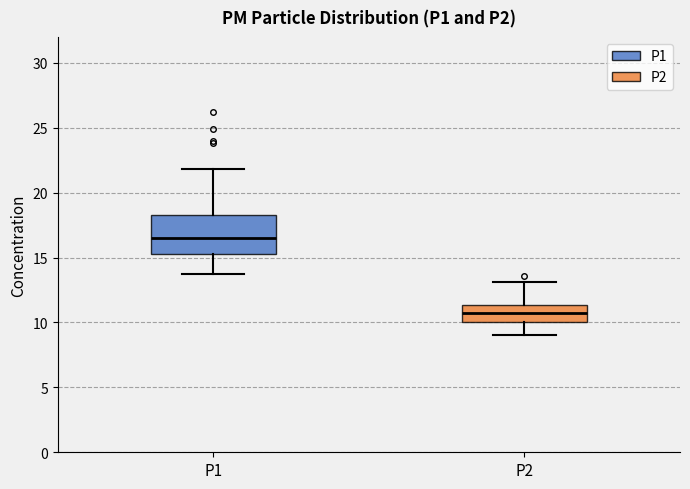

Which box is the tallest, from its lower edge to its upper edge?

P1